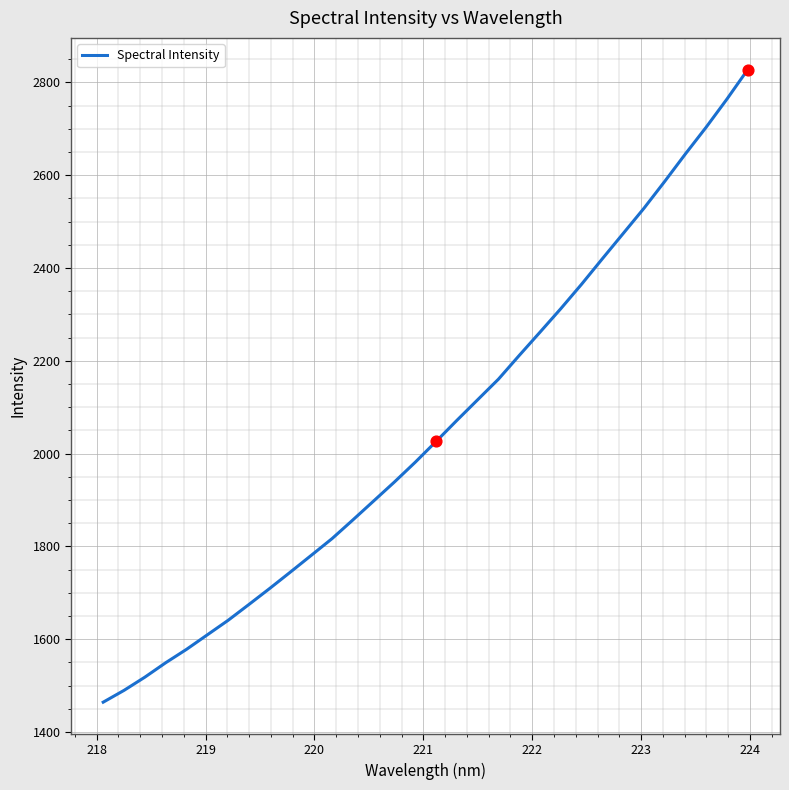

What is the maximum value shown in the chart?

2827.7